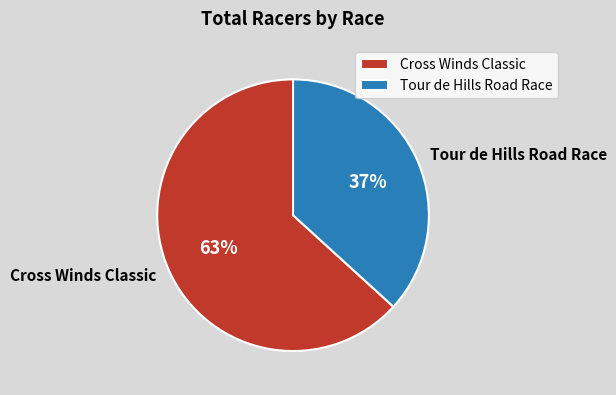

Between Cross Winds Classic and Tour de Hills Road Race, which is larger?

Cross Winds Classic